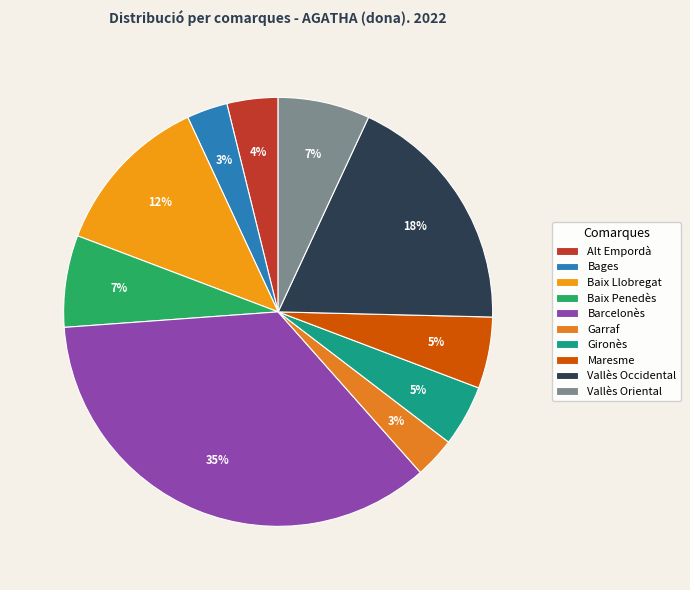

How many segments does this pie chart have?

10